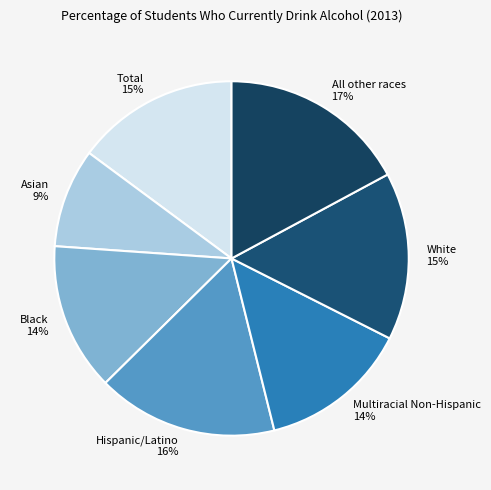

Which slice is the largest?

All other races